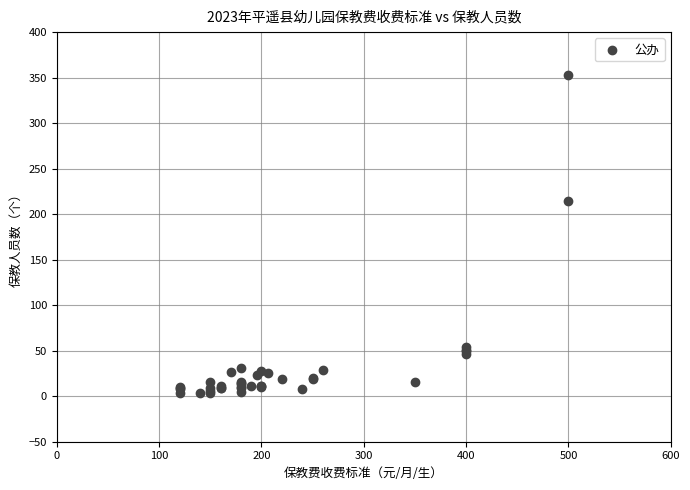

What Y value in the scatter plot is closest to 178?

215